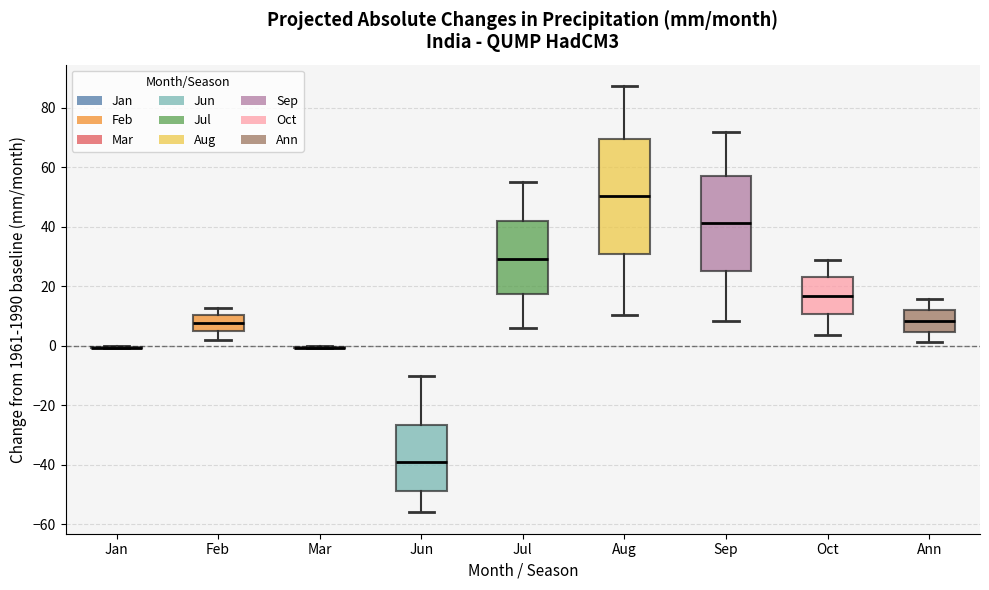

Reading left to right, transcribe this box plot: for each box, give where its median line is, the range the box spans, and where its two whiskers end, as read against the y-axis. The values are not printed on the chart, so give them approximately, as read against the axis.

Jan: box collapsed to a line at 0, whiskers 0 to 0
Feb: median 8, box 6 to 10, whiskers 2 to 12
Mar: box collapsed to a line at 0, whiskers 0 to 0
Jun: median -38, box -48 to -26, whiskers -56 to -10
Jul: median 30, box 18 to 42, whiskers 6 to 54
Aug: median 50, box 30 to 70, whiskers 10 to 88
Sep: median 42, box 26 to 56, whiskers 8 to 72
Oct: median 16, box 10 to 22, whiskers 4 to 28
Ann: median 8, box 4 to 12, whiskers 2 to 16